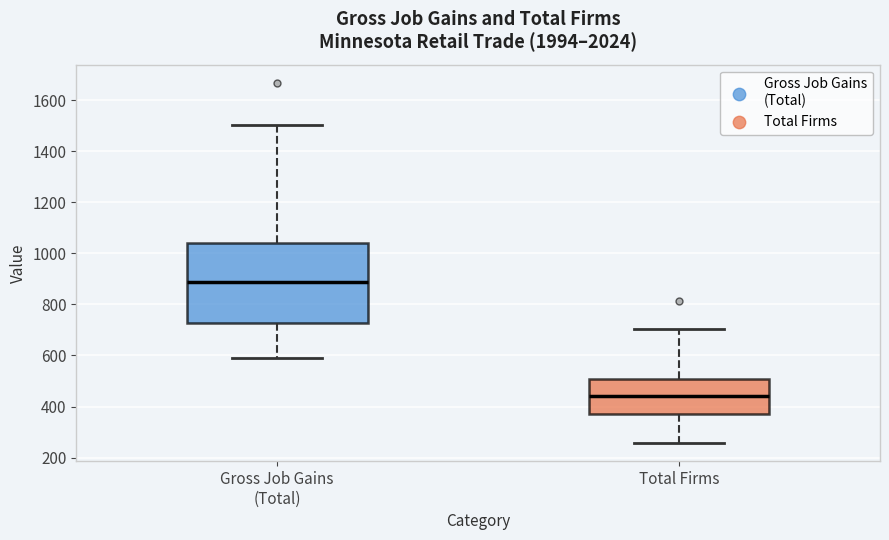

Comparing the boxes themselves (not the whiskers), which one is the tallest?

Gross Job Gains (Total)